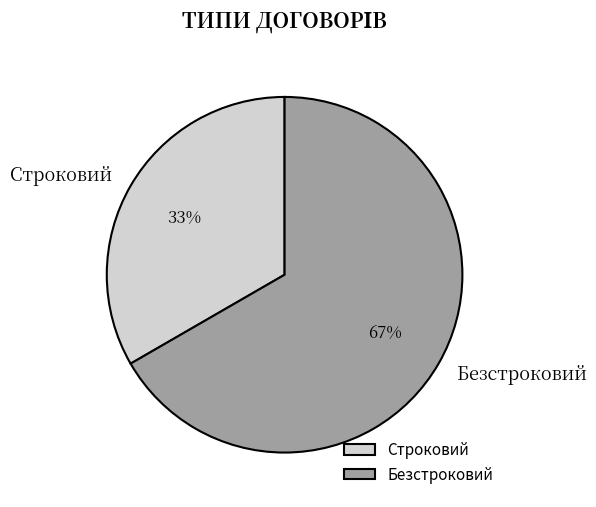

Is the sum of Безстроковий and Строковий greater than half?

Yes